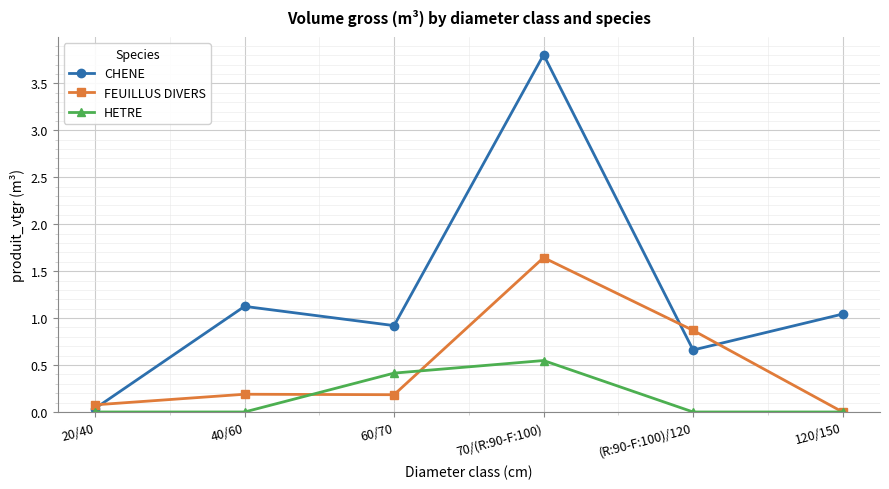

After their last crossing, which series has the higher values: CHENE or FEUILLUS DIVERS?

CHENE